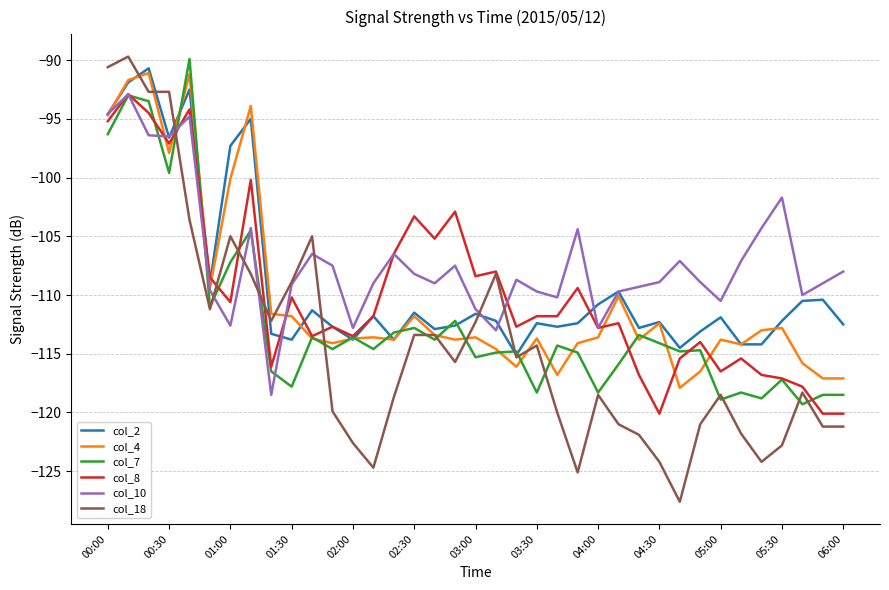

Count the number of data series in this chart.

6